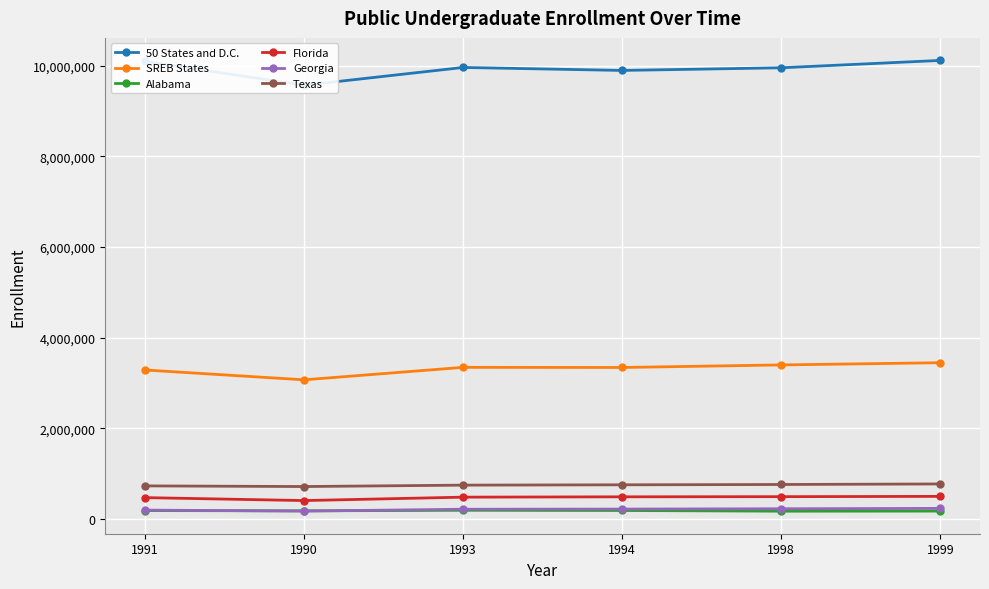

What is the approximate value of Alabama at 1994, to the nearest 50?

182500